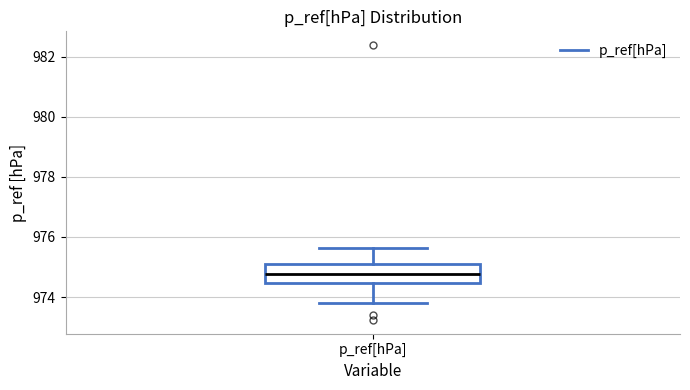

Read this box plot against the y-axis: the position of the median line, the range covered by the box, and the ends of both whiskers. The values are not printed on the chart, so give them approximately, as read against the axis.

median 974.8, box 974.4 to 975.0, whiskers 973.8 to 975.6